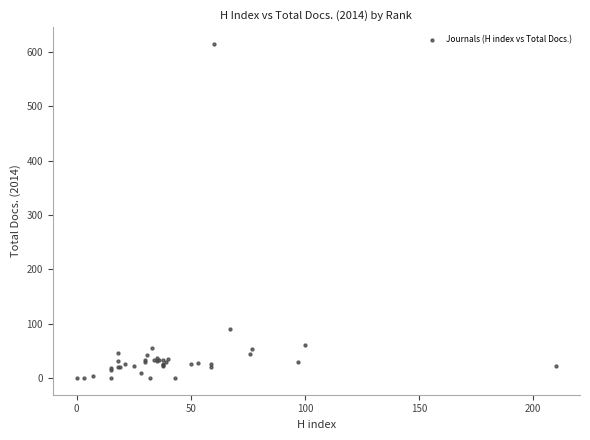

What Y value in the scatter plot is closest to 307?

90